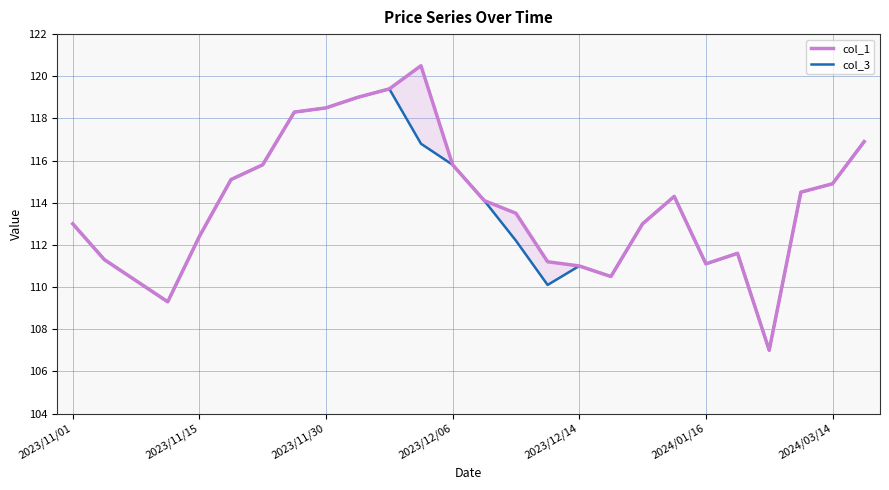

True or false: col_1 and col_3 intersect in this chart.

False